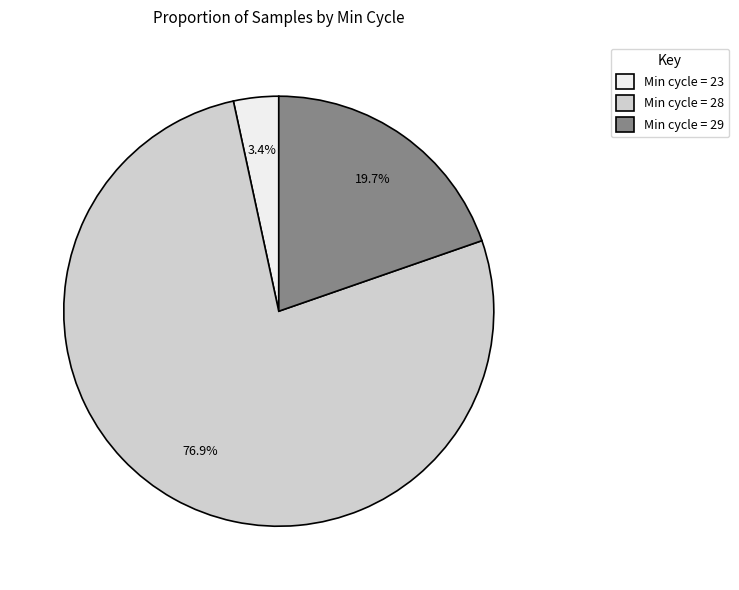

Does any single category account for the majority?

Yes